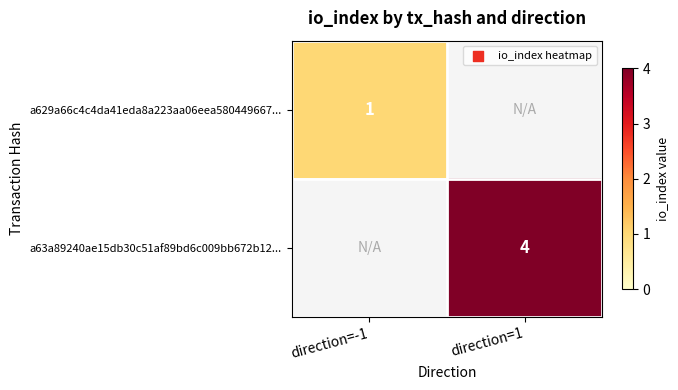

Between direction=-1 and direction=1, which is larger?

direction=1